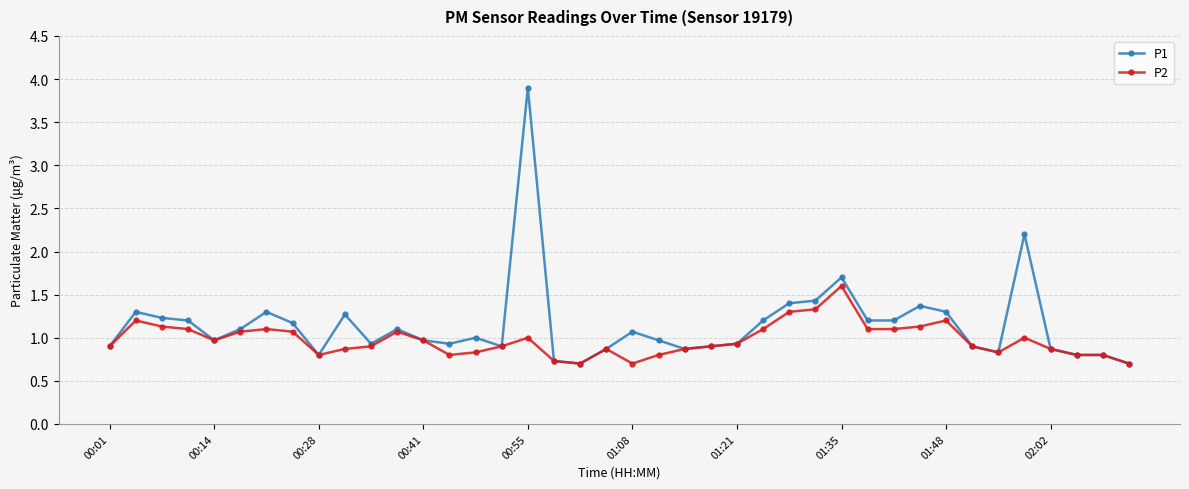

What is the value of the P1 point at the 8th from the left?

1.2